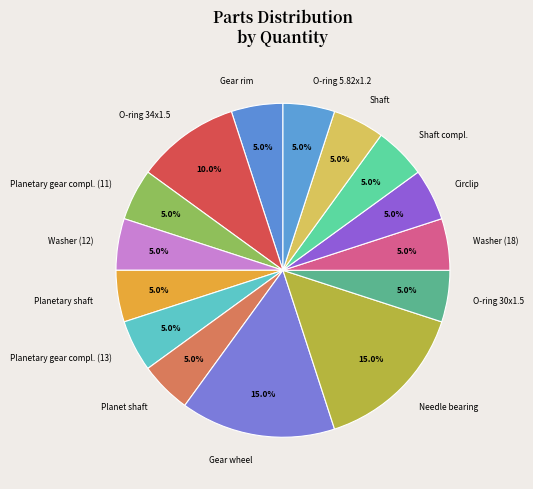

Is there any slice that represents more than half of the pie?

No